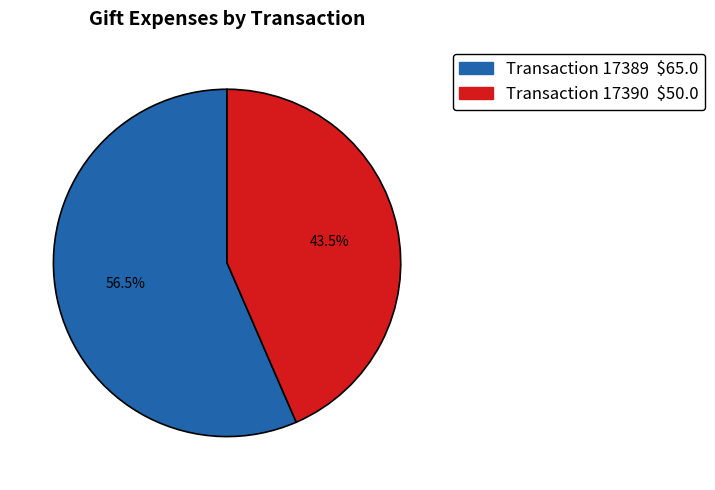

Is there any slice that represents more than half of the pie?

Yes